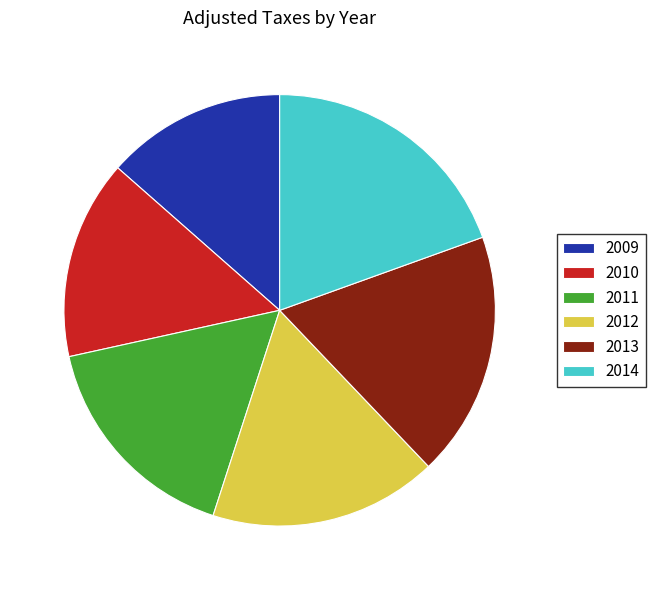

Which has a higher value, 2013 or 2010?

2013